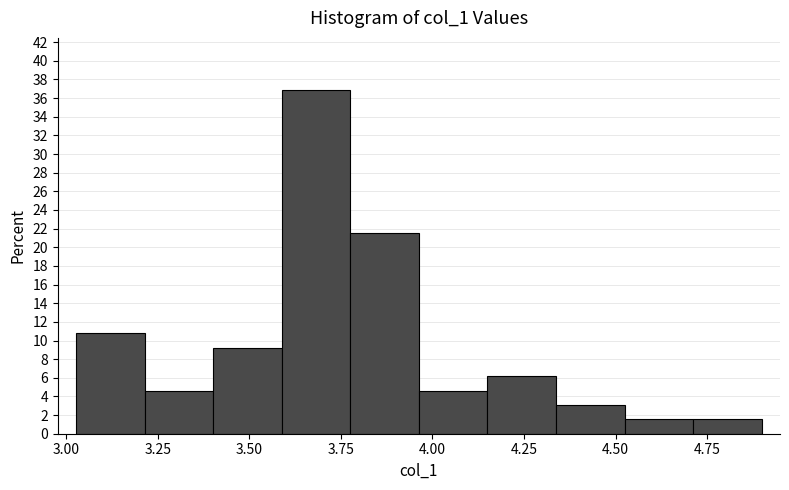

Around what value on the x-axis is the tallest bar? Give the approximate position of its centre, as read against the axis.

3.70